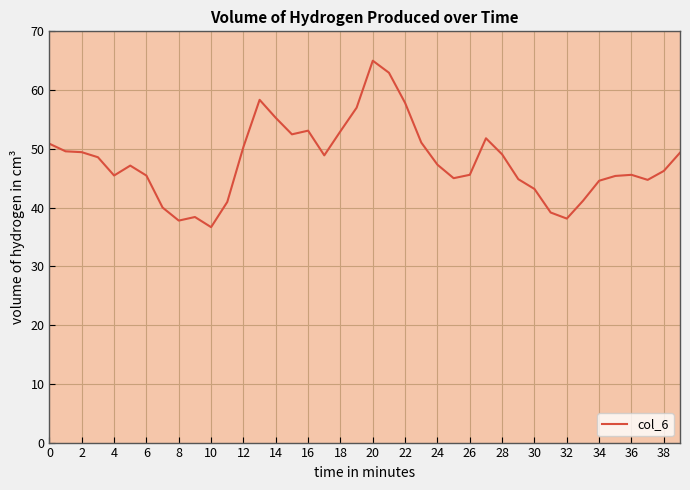

What is the smallest value displayed?

36.7